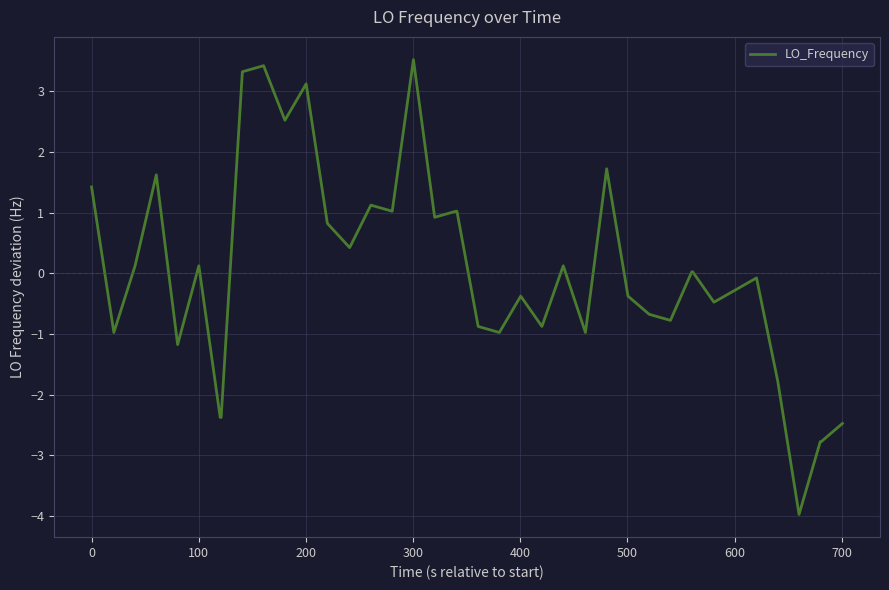

What is the smallest value displayed?

-4.0